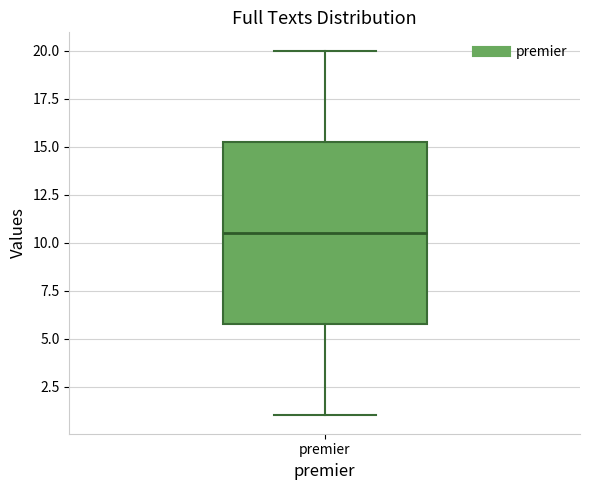

Where does the lower whisker of the box for premier end on the y-axis? The values are not printed on the chart, so give them approximately, as read against the axis.

1.0